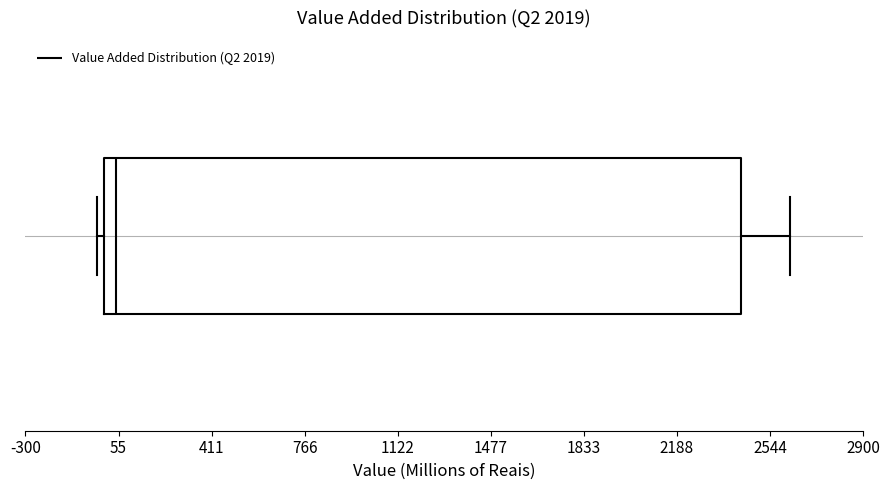

Read this box plot against the x-axis: the position of the median line, the range covered by the box, and the ends of both whiskers. The values are not printed on the chart, so give them approximately, as read against the axis.

median 50, box 0 to 2450, whiskers -50 to 2600